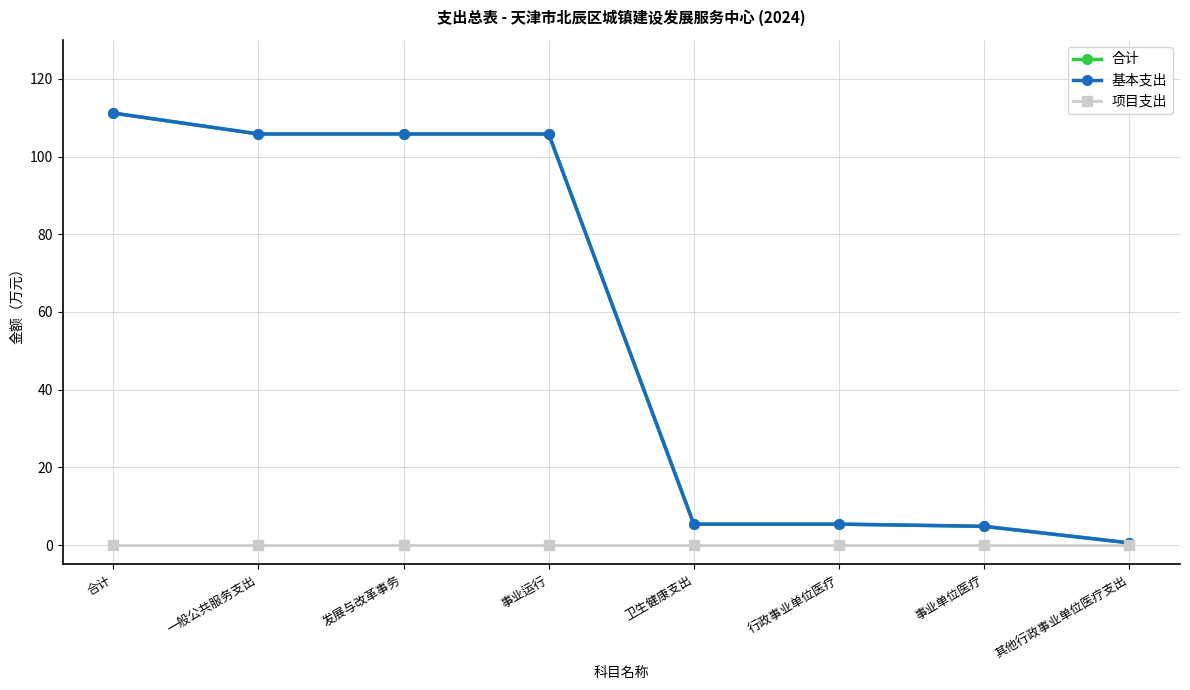

What is the value of the 基本支出 point at the 1st from the left?

111.2